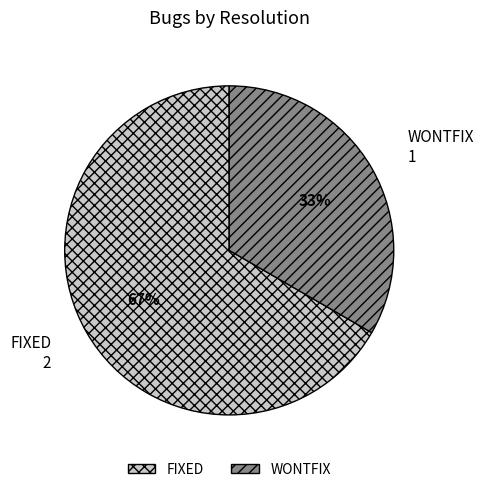

What percentage is the WONTFIX slice, to the nearest percent?

33%